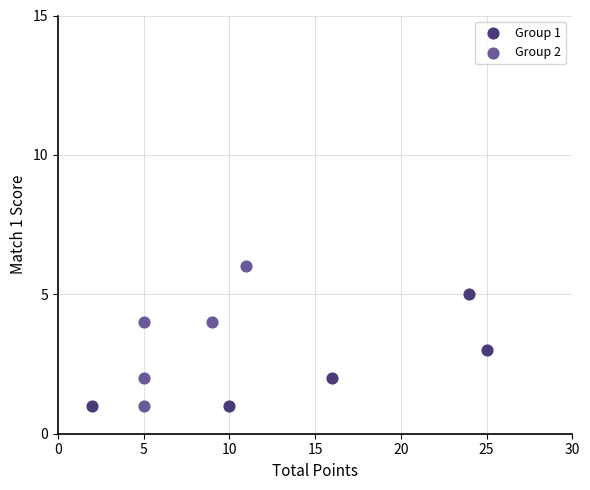

Which series has the largest Y range (max minus min)?

Group 2